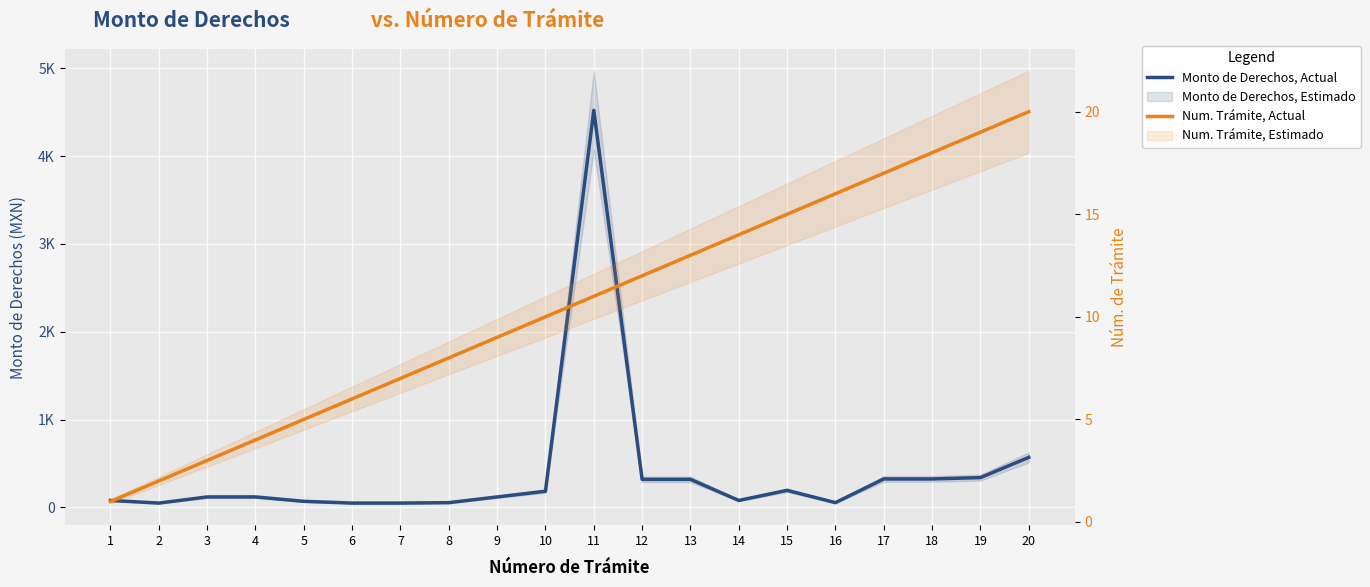

Rank the series by their average value, from lowest to highest.

Num. Trámite, Actual, Monto de Derechos, Actual